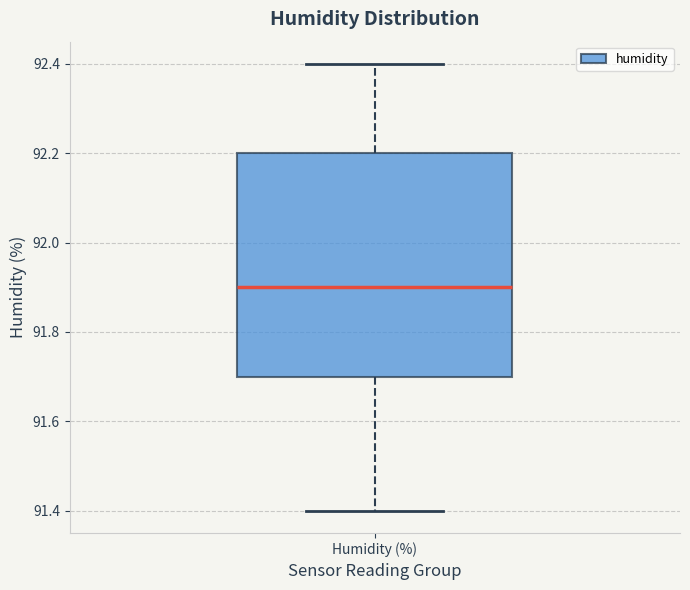

Where does the median line of the box for Humidity (%) sit on the y-axis? The values are not printed on the chart, so give them approximately, as read against the axis.

91.9